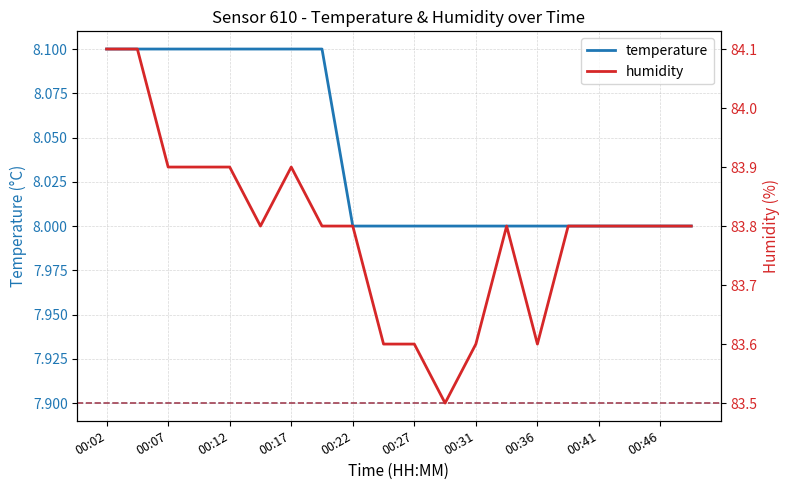

List the series in order of their peak value, lowest first.

temperature, humidity